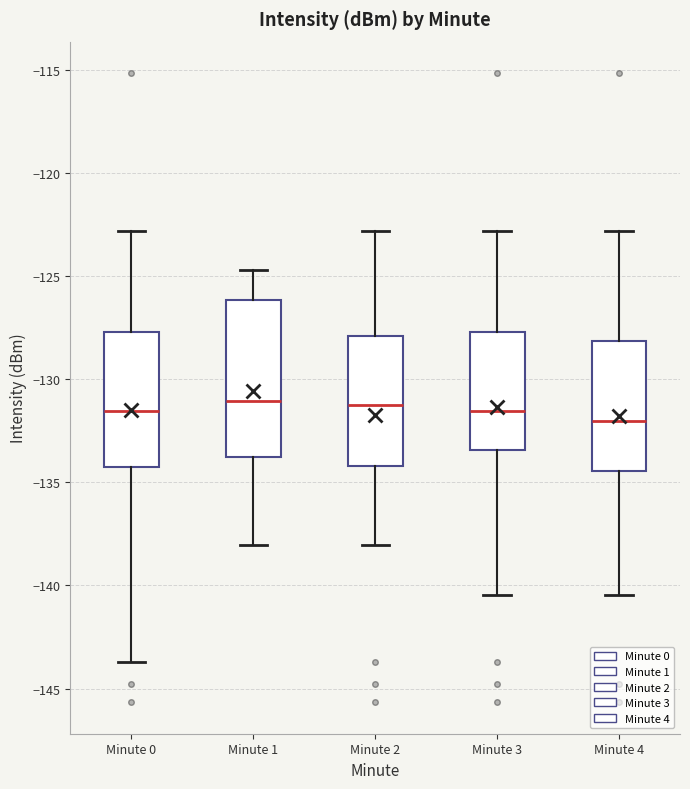

Which box is the tallest, from its lower edge to its upper edge?

Minute 1